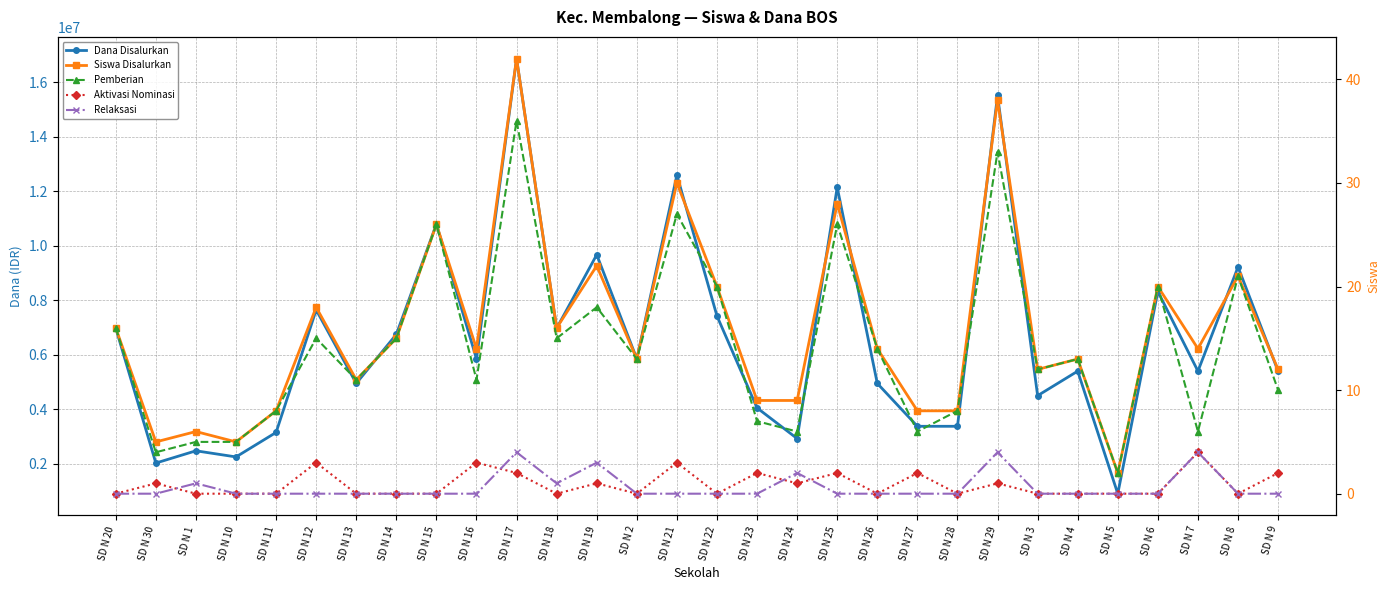

What is the difference between the highest and lowest values at SD N 21?

12600000